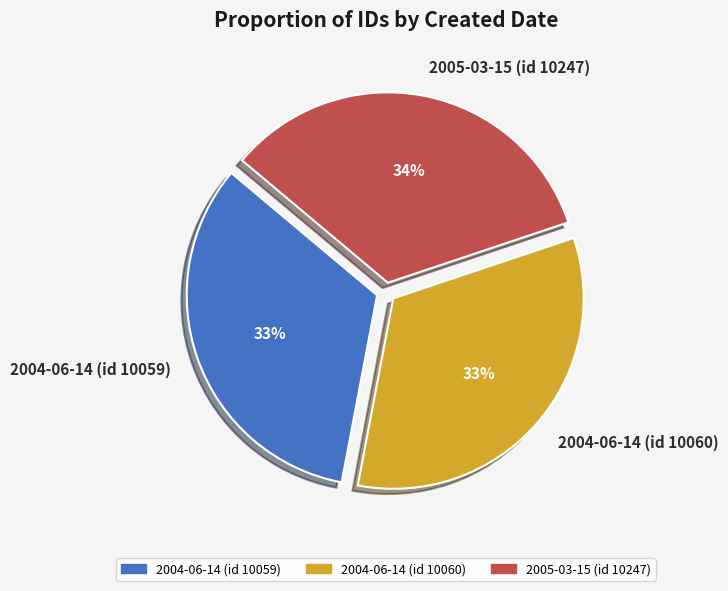

Is 2004-06-14 (id 10060) the majority of the pie?

No